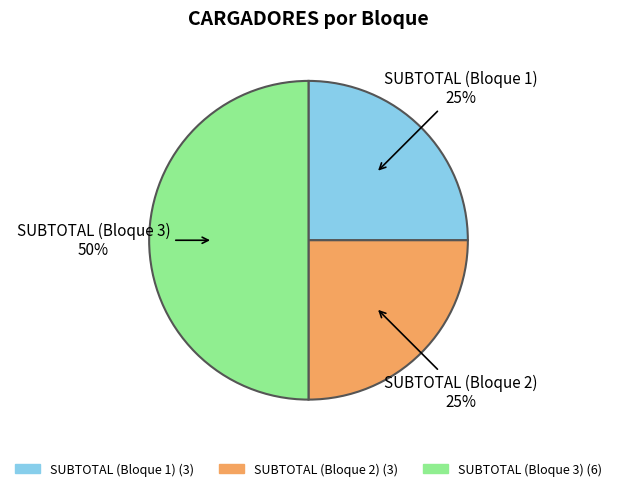

To the nearest percent, what portion does SUBTOTAL (Bloque 2) represent?

25%